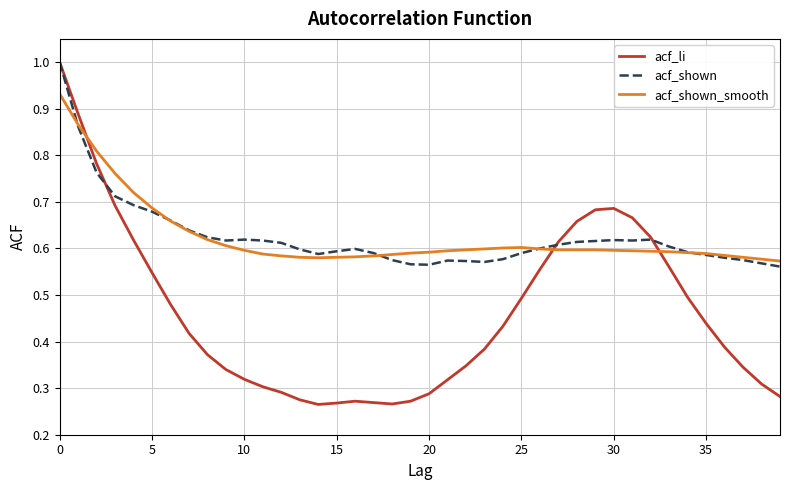

What is the maximum value shown in the chart?

1.0